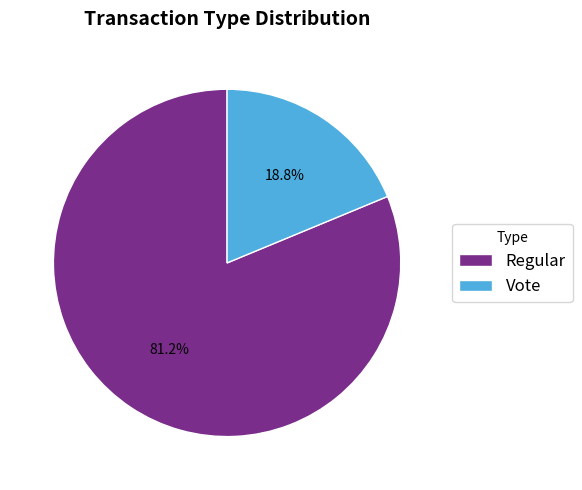

Is it true that Vote is 19% of the pie?

True